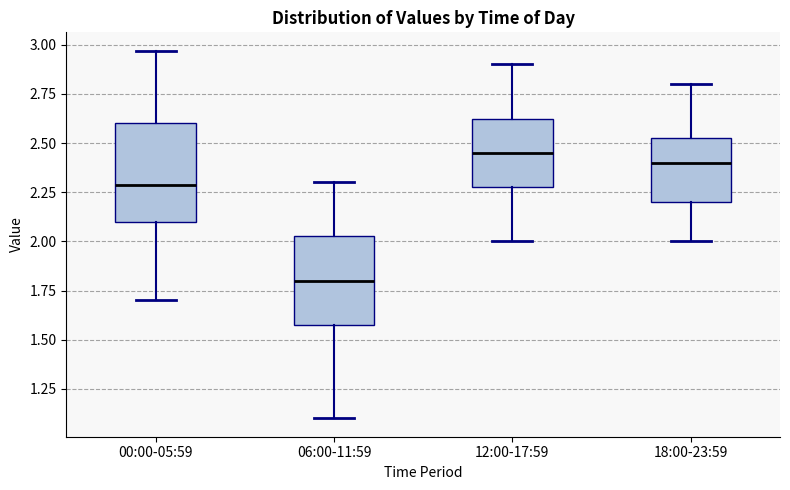

Reading left to right, read every box against the y-axis: the position of its median line, the range the box covers, and the ends of its whiskers. The values are not printed on the chart, so give them approximately, as read against the axis.

00:00-05:59: median 2.30, box 2.10 to 2.60, whiskers 1.70 to 2.95
06:00-11:59: median 1.80, box 1.60 to 2.05, whiskers 1.10 to 2.30
12:00-17:59: median 2.45, box 2.30 to 2.65, whiskers 2.00 to 2.90
18:00-23:59: median 2.40, box 2.20 to 2.55, whiskers 2.00 to 2.80